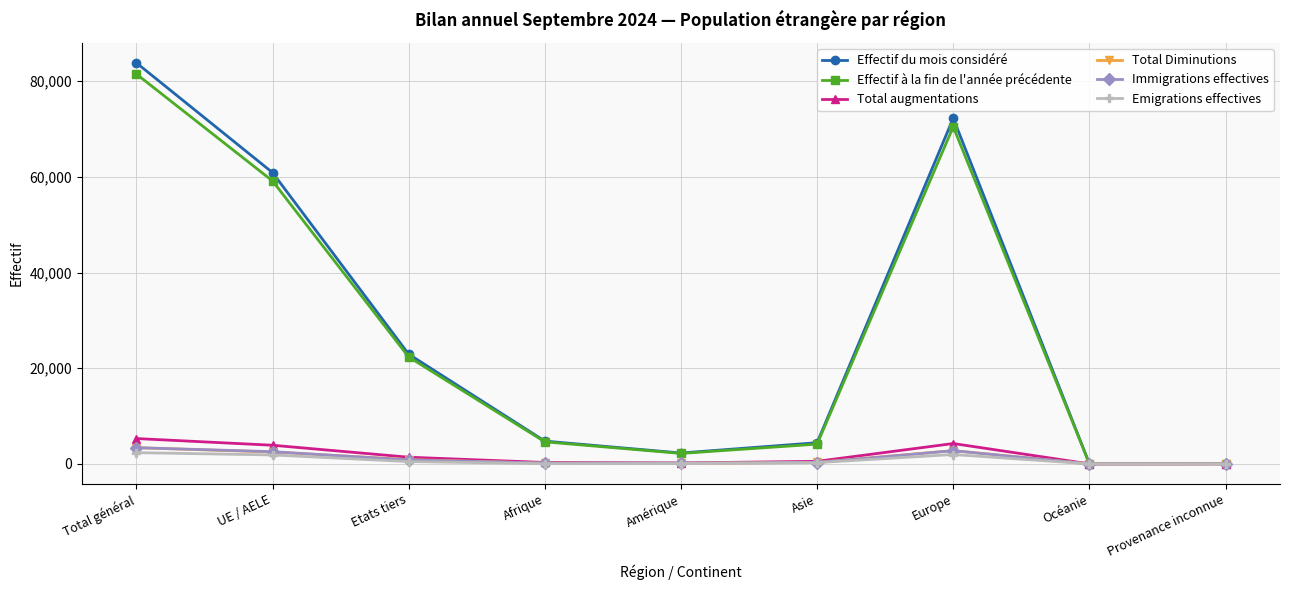

What is the maximum value for Immigrations effectives?

3387